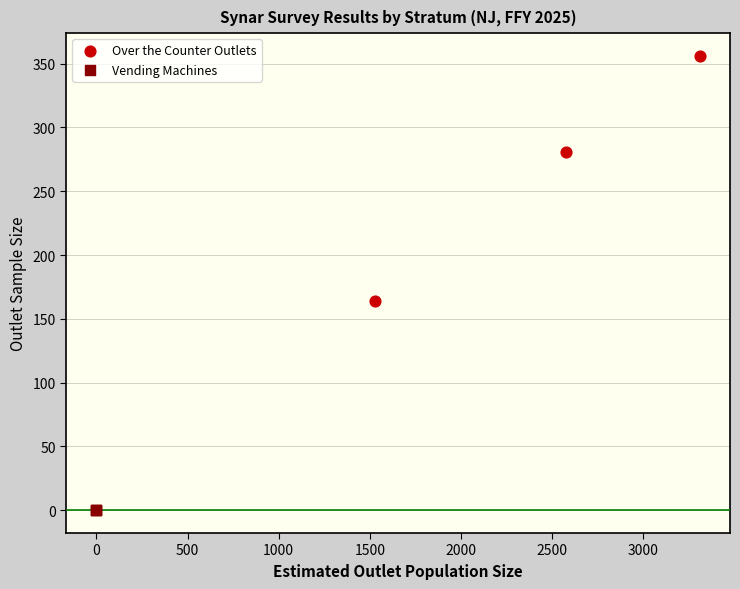

Which series reaches the maximum Y coordinate?

Over the Counter Outlets